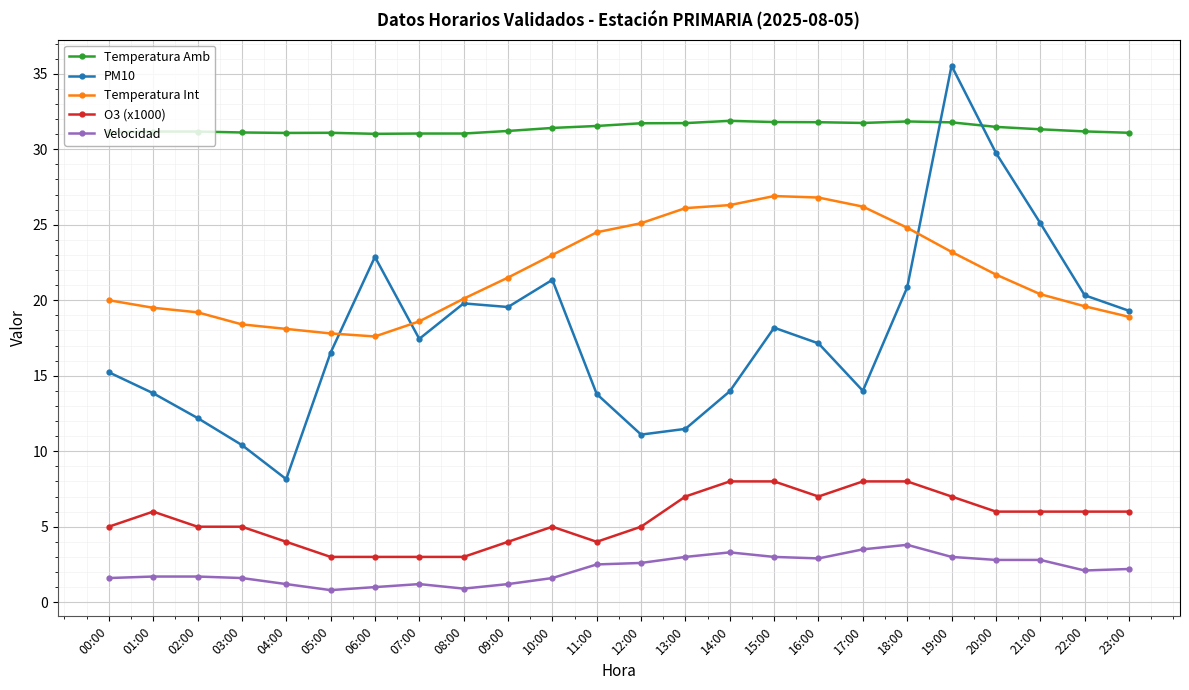

What is the sum of all PM10 values?

427.9